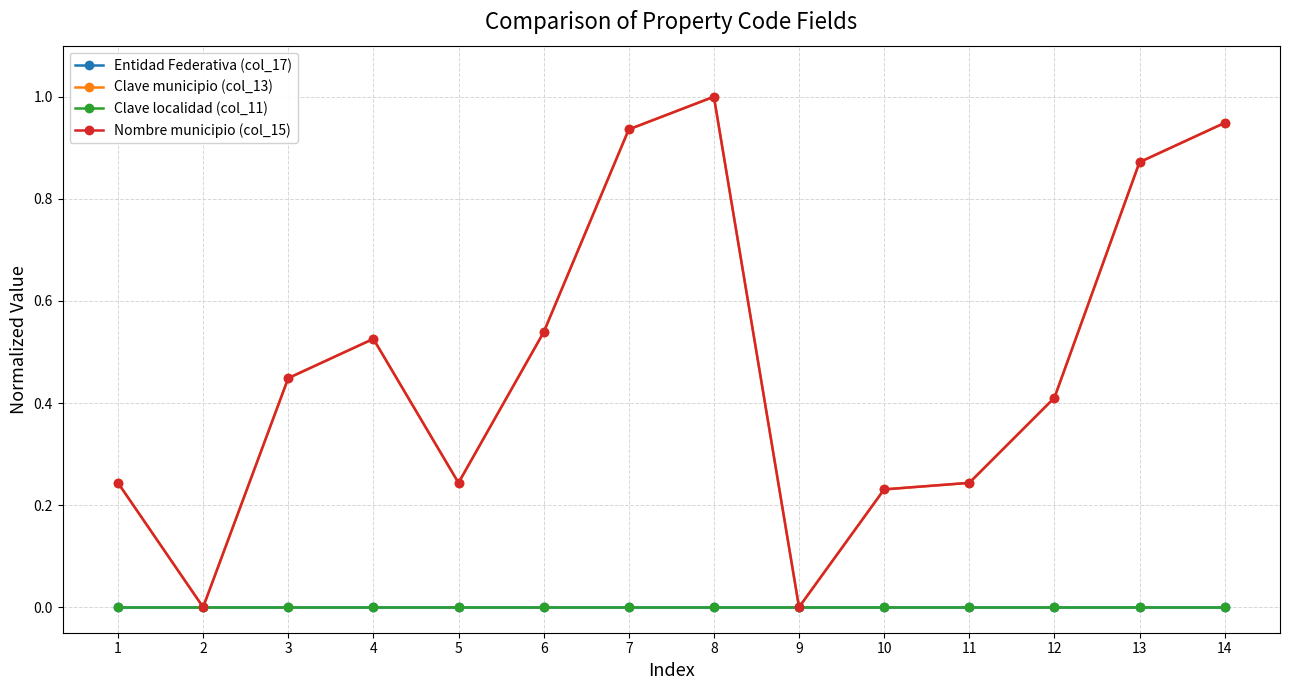

Is this an area chart (filled region under the line)?

No